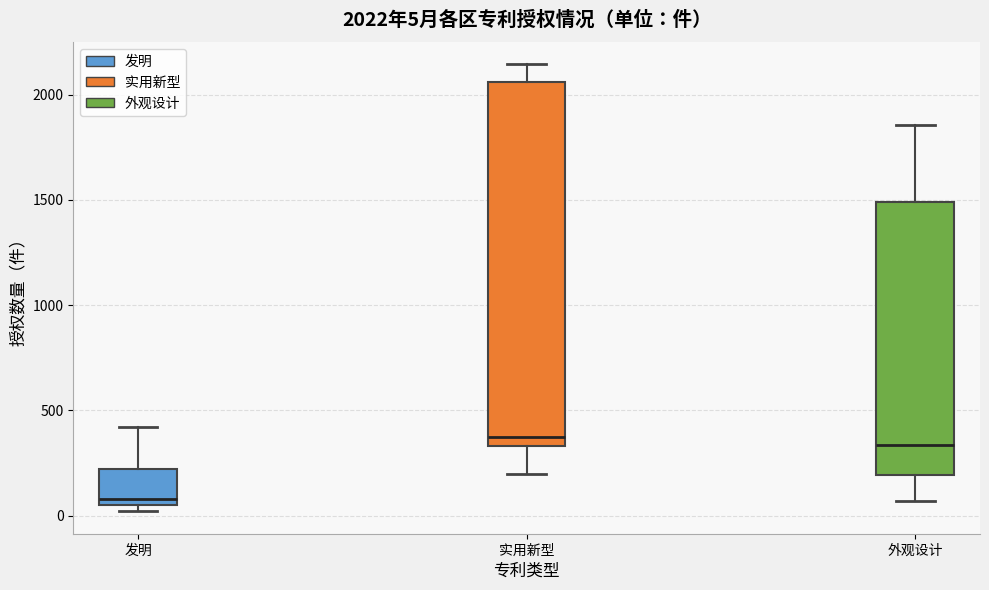

Which box's median line is the lowest?

发明